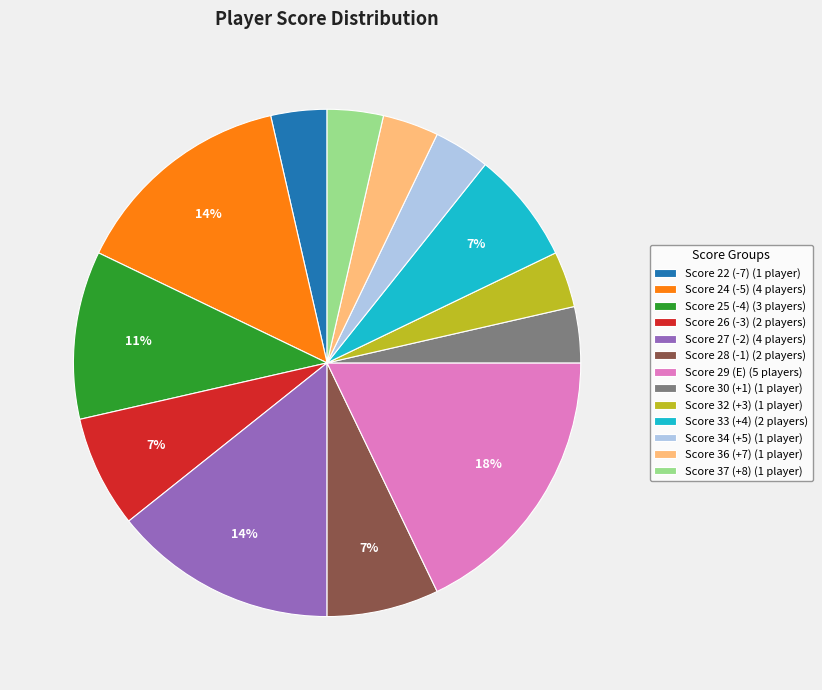

How many segments does this pie chart have?

13